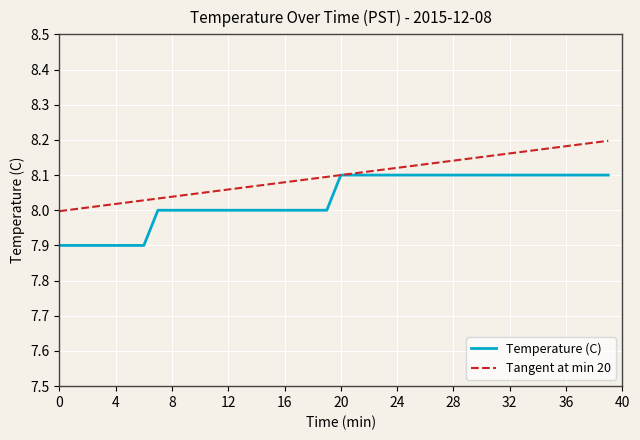

Reading left to right, transcribe all the data shown in this chart.

0=7.9	1=7.9	2=7.9	3=7.9	4=7.9	5=7.9	6=7.9	7=8.0	8=8.0	9=8.0	10=8.0	11=8.0	12=8.0	13=8.0	14=8.0	15=8.0	16=8.0	17=8.0	18=8.0	19=8.0	20=8.1	21=8.1	22=8.1	23=8.1	24=8.1	25=8.1	26=8.1	27=8.1	28=8.1	29=8.1	30=8.1	31=8.1	32=8.1	33=8.1	34=8.1	35=8.1	36=8.1	37=8.1	38=8.1	39=8.1